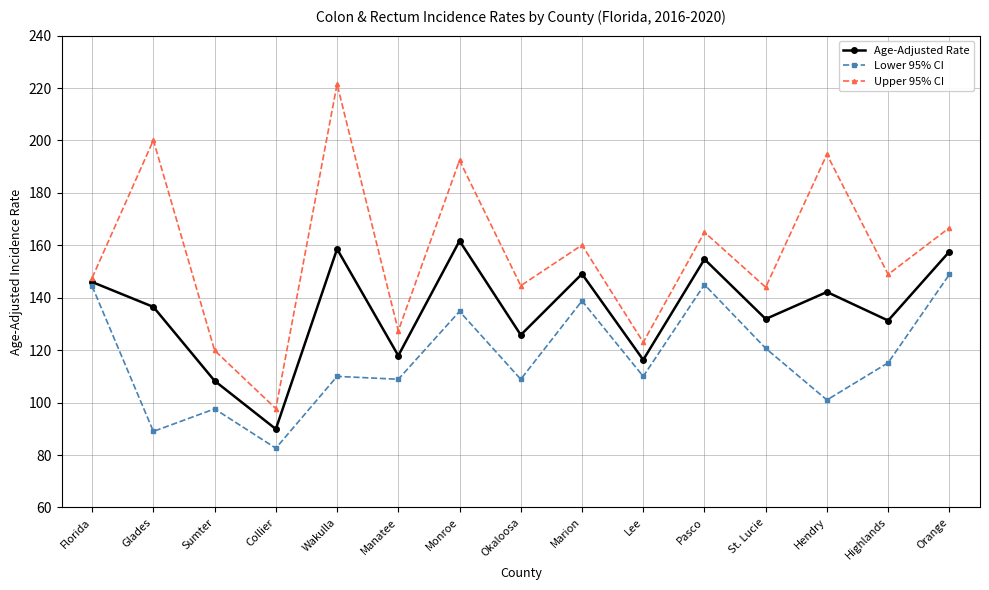

What is the lowest value of the Age-Adjusted Rate series?

89.9